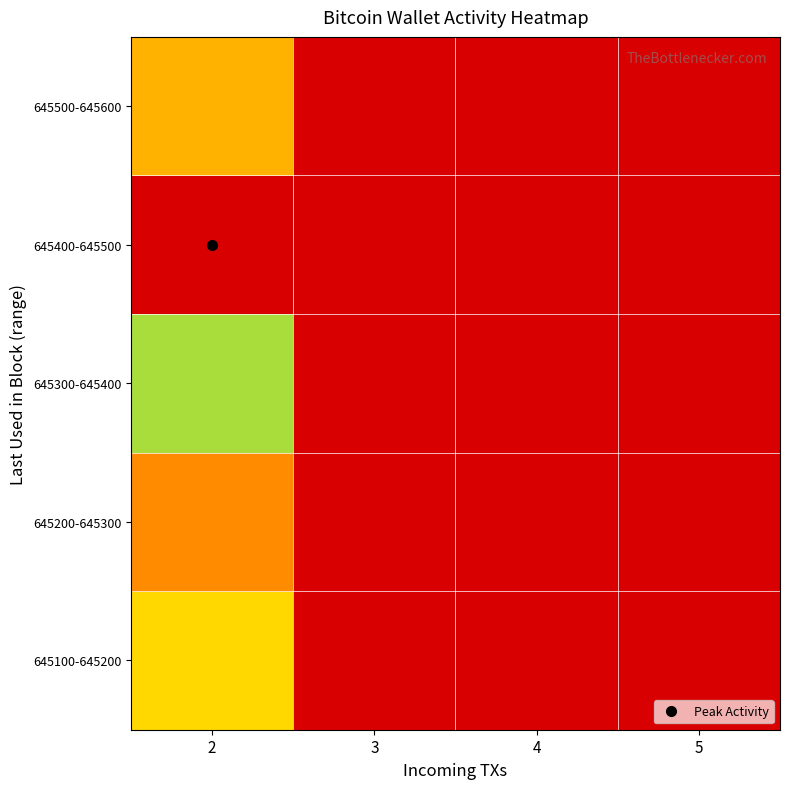

At which category does the chart reach its peak across all series?

2